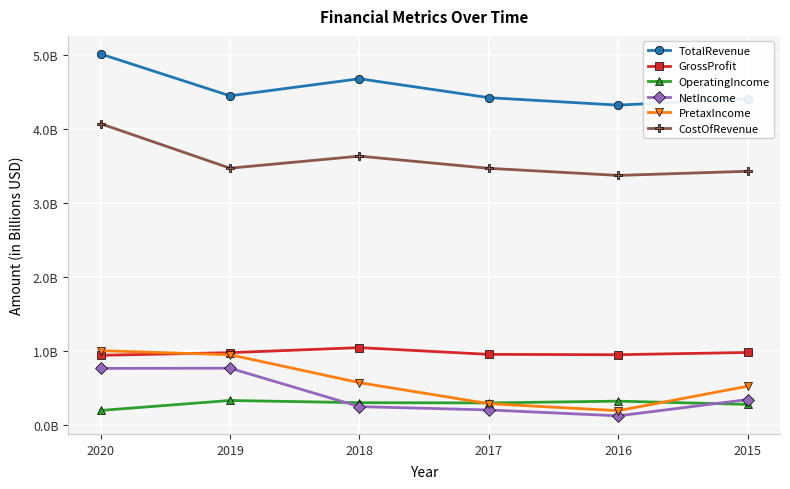

The CostOfRevenue series shows 3.5 at 2019. True or false?

True